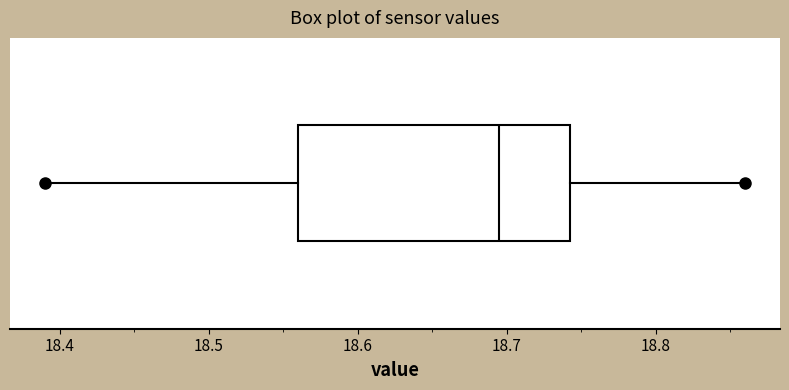

Transcribe this box plot: give where the median line is, the range the box spans, and where the two whiskers end, as read against the x-axis. The values are not printed on the chart, so give them approximately, as read against the axis.

median 18.70, box 18.56 to 18.74, whiskers 18.39 to 18.86